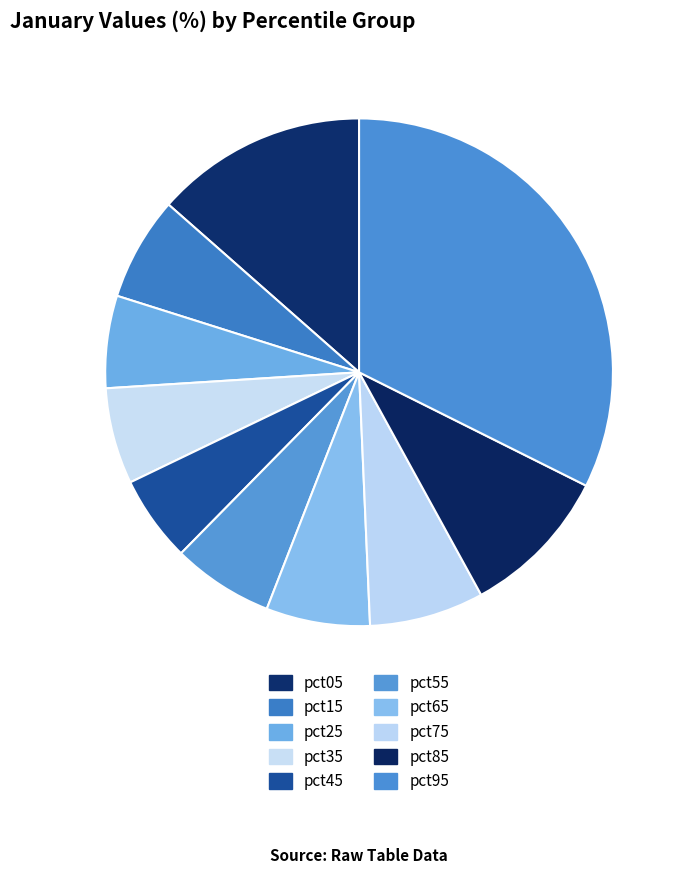

Is there any slice that represents more than half of the pie?

No